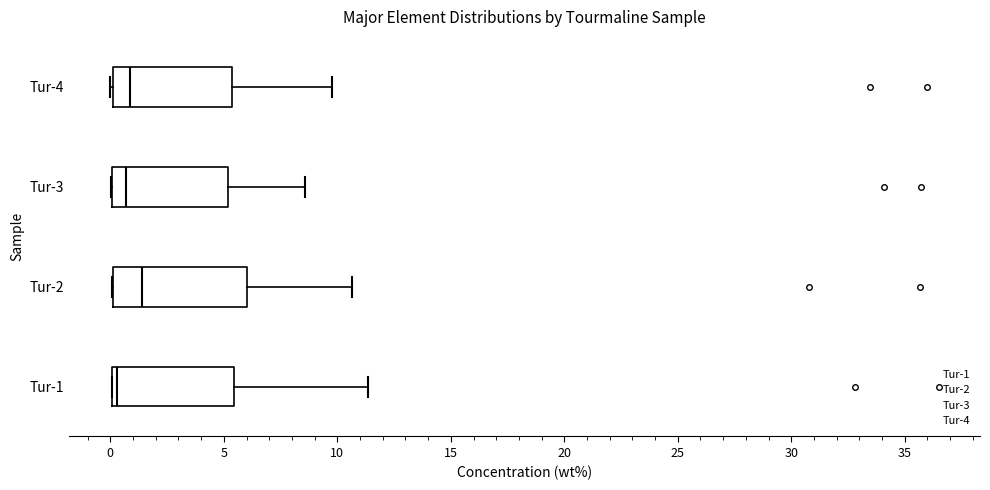

Comparing the boxes themselves (not the whiskers), which one is the widest?

Tur-2